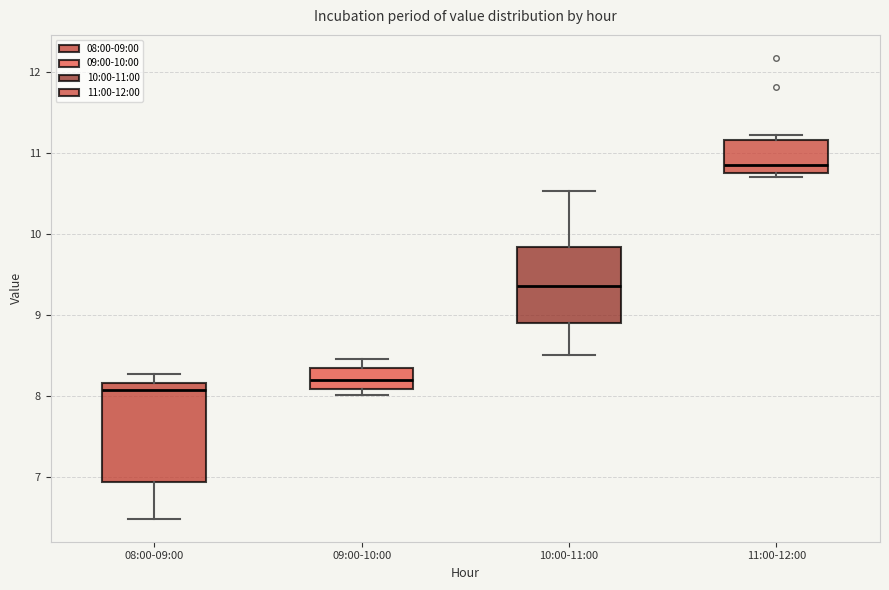

Where is the upper edge of the box for 08:00-09:00 on the y-axis? The values are not printed on the chart, so give them approximately, as read against the axis.

8.2